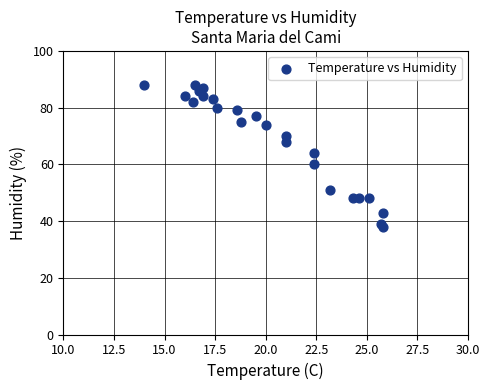

What is the range of Y values (max minus min)?

50